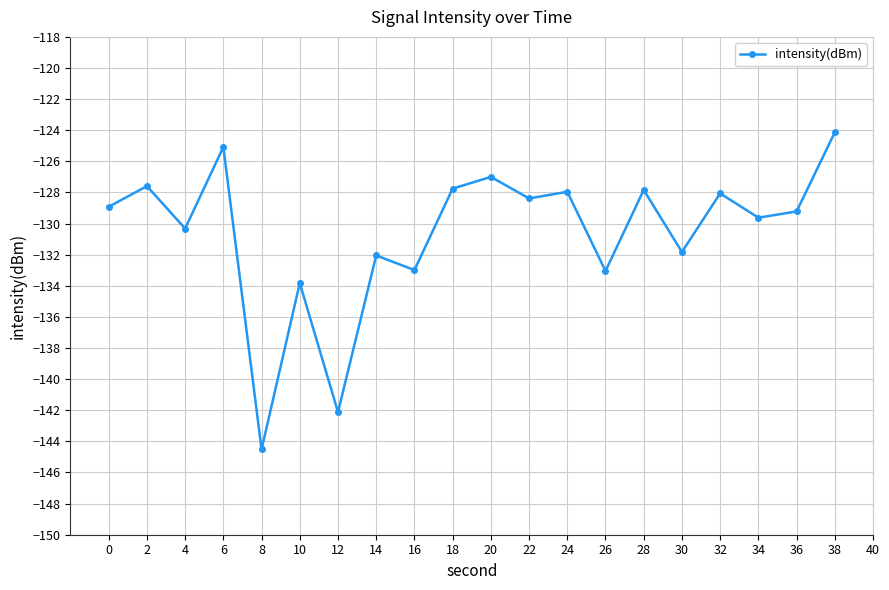

Which label corresponds to the largest value in the chart?

38